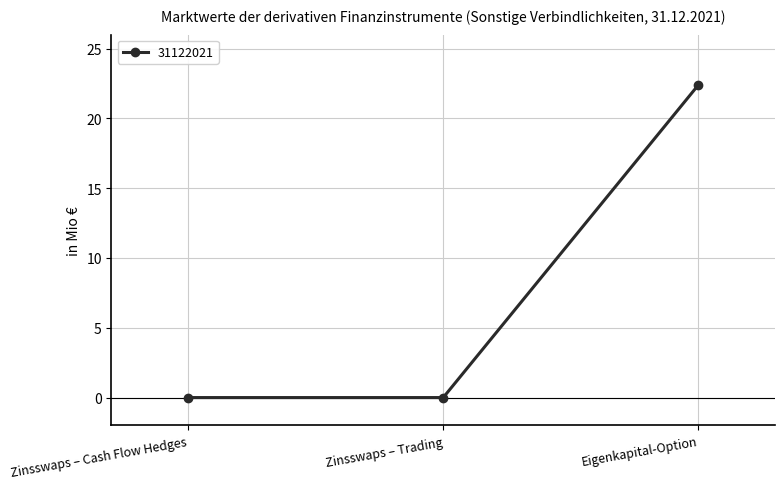

True or false: the data shows 14.5 at Zinsswaps – Cash Flow Hedges.

False